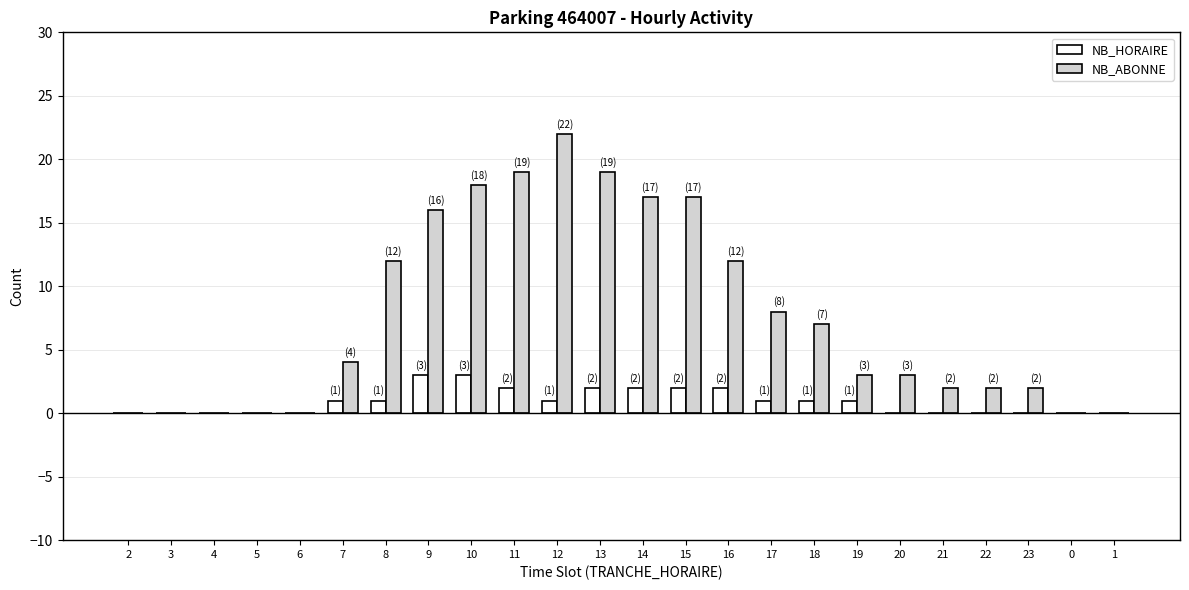

Reading right to left, list all the values displayed in this chart.

NB_HORAIRE: 1=0	0=0	23=0	22=0	21=0	20=0	19=1	18=1	17=1	16=2	15=2	14=2	13=2	12=1	11=2	10=3	9=3	8=1	7=1	6=0	5=0	4=0	3=0	2=0
NB_ABONNE: 1=0	0=0	23=2	22=2	21=2	20=3	19=3	18=7	17=8	16=12	15=17	14=17	13=19	12=22	11=19	10=18	9=16	8=12	7=4	6=0	5=0	4=0	3=0	2=0